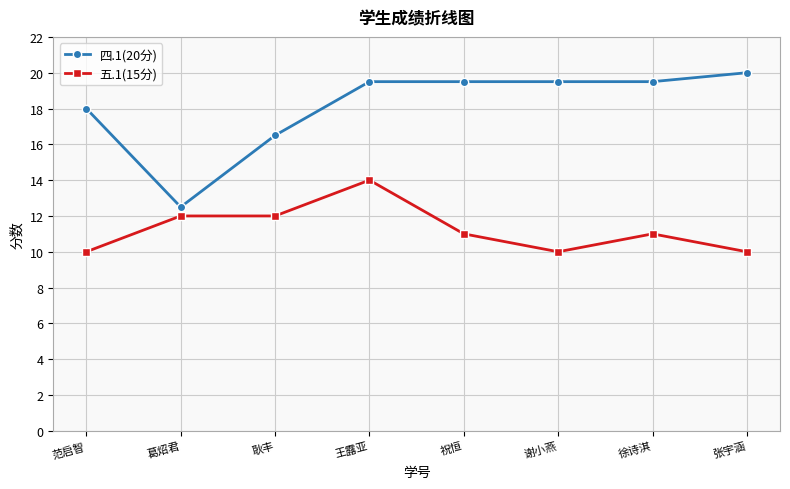

What is the highest value of the 五.1(15分) series?

14.0